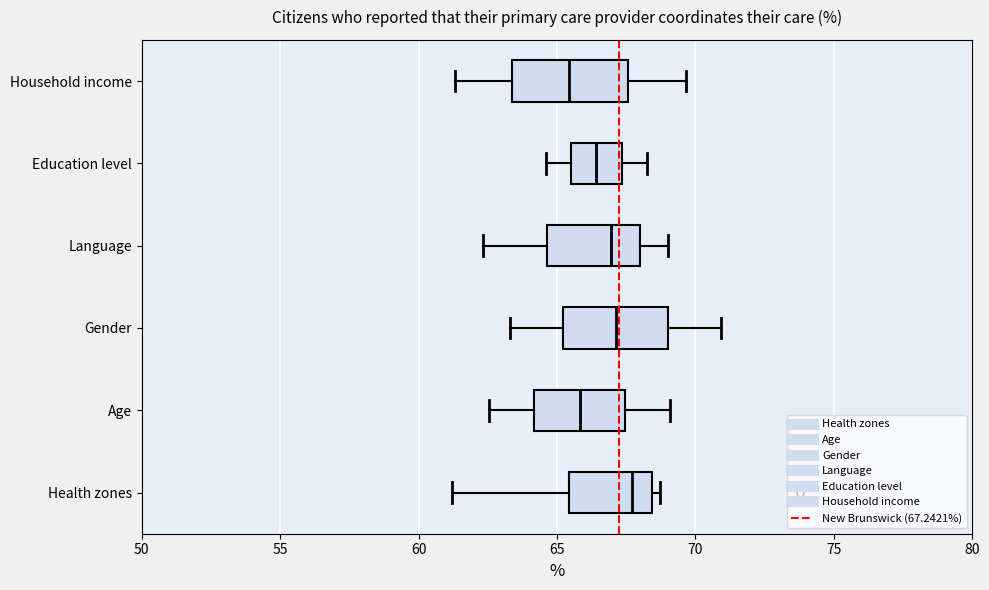

Reading bottom to top, transcribe this box plot: for each box, give where its median line is, the range the box spans, and where its two whiskers end, as read against the x-axis. The values are not printed on the chart, so give them approximately, as read against the axis.

Health zones: median 67.5, box 65.5 to 68.5, whiskers 61.0 to 68.5 (just right of the box's right edge)
Age: median 66.0, box 64.0 to 67.5, whiskers 62.5 to 69.0
Gender: median 67.0, box 65.0 to 69.0, whiskers 63.5 to 71.0
Language: median 67.0, box 64.5 to 68.0, whiskers 62.5 to 69.0
Education level: median 66.5, box 65.5 to 67.5, whiskers 64.5 to 68.0
Household income: median 65.5, box 63.5 to 67.5, whiskers 61.5 to 69.5